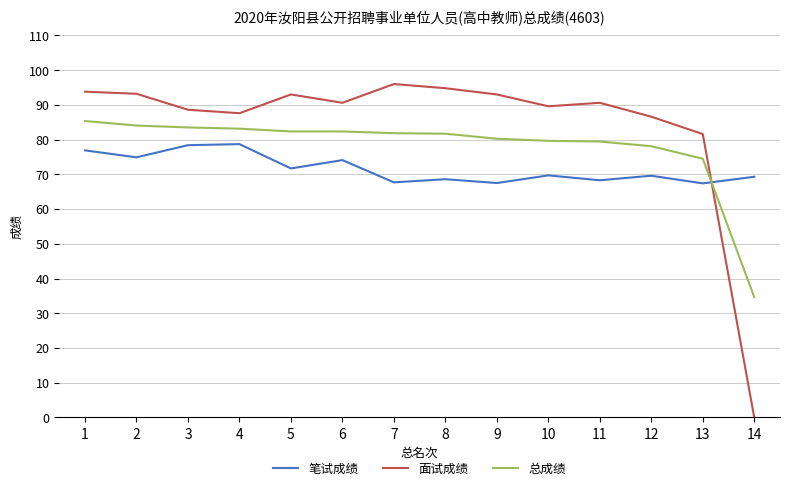

Is the value of 总成绩 at 14 greater than the value of 笔试成绩 at 13?

No